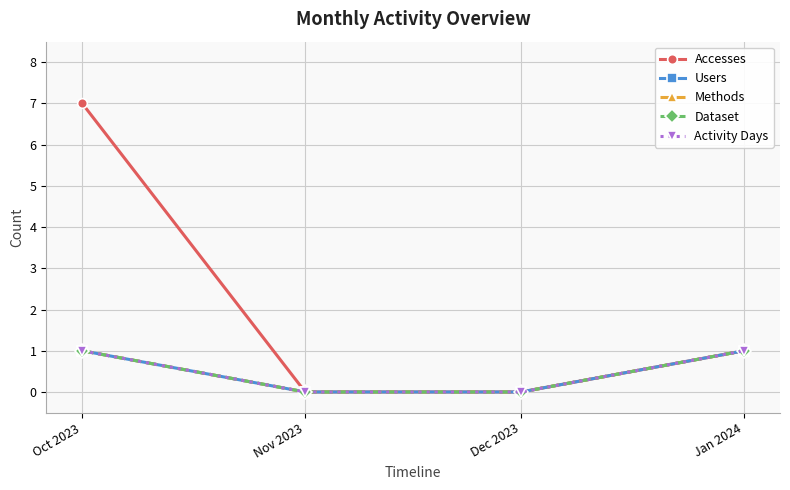

Which category has the lowest value in the Accesses series?

Nov 2023